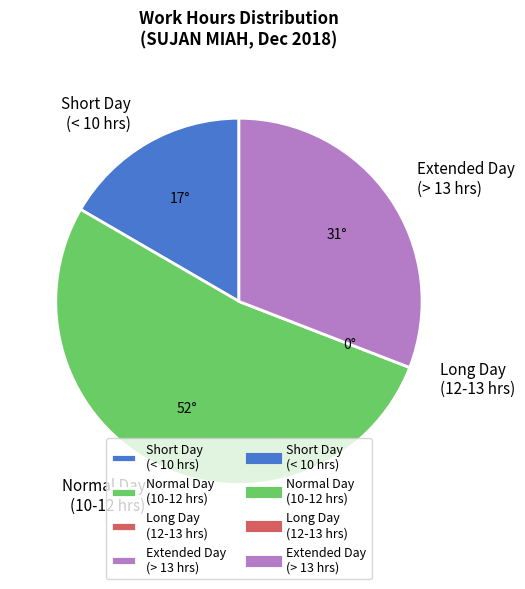

What is the largest slice in the pie chart?

Normal Day (10-12 hrs)